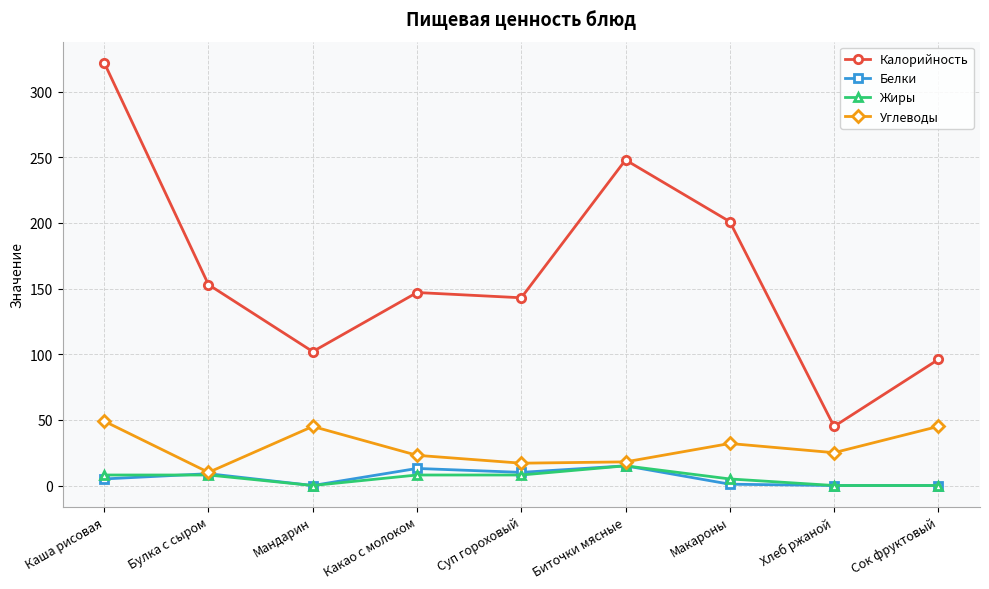

Where is Калорийность nearest to the value 183?

Макароны